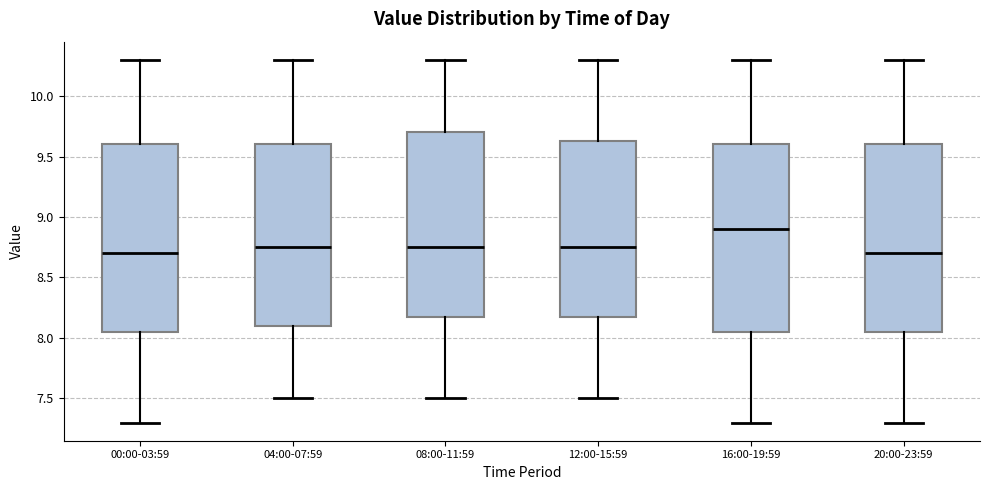

Reading left to right, read every box against the y-axis: the position of its median line, the range the box covers, and the ends of its whiskers. The values are not printed on the chart, so give them approximately, as read against the axis.

00:00-03:59: median 8.70, box 8.05 to 9.60, whiskers 7.30 to 10.30
04:00-07:59: median 8.75, box 8.10 to 9.60, whiskers 7.50 to 10.30
08:00-11:59: median 8.75, box 8.20 to 9.70, whiskers 7.50 to 10.30
12:00-15:59: median 8.75, box 8.20 to 9.65, whiskers 7.50 to 10.30
16:00-19:59: median 8.90, box 8.05 to 9.60, whiskers 7.30 to 10.30
20:00-23:59: median 8.70, box 8.05 to 9.60, whiskers 7.30 to 10.30